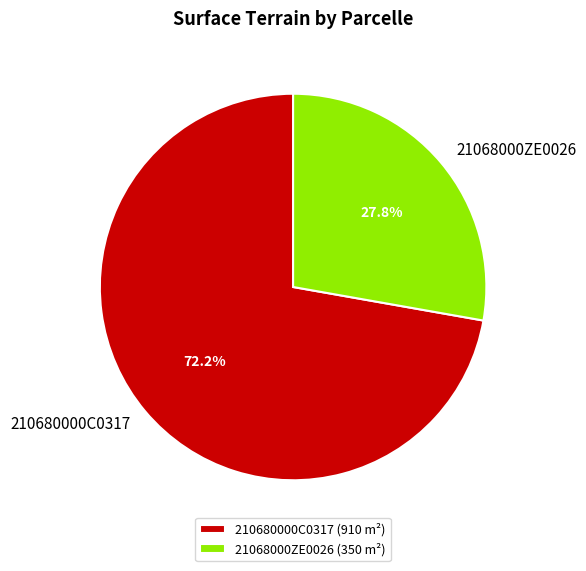

Is it true that 21068000ZE0026 is 28% of the pie?

True